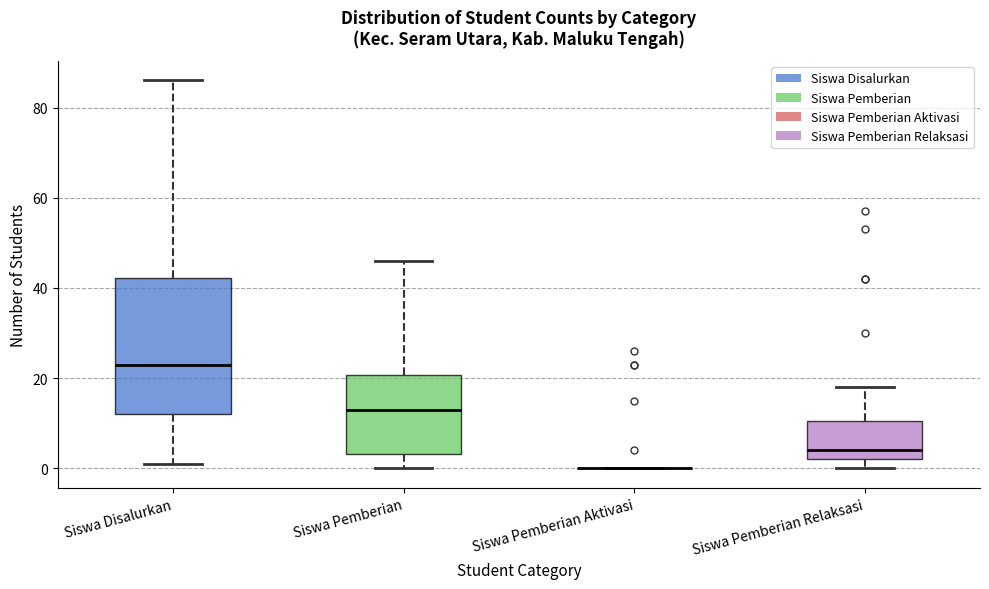

Reading left to right, transcribe this box plot: for each box, give where its median line is, the range the box spans, and where its two whiskers end, as read against the y-axis. The values are not printed on the chart, so give them approximately, as read against the axis.

Siswa Disalurkan: median 24, box 12 to 42, whiskers 2 to 86
Siswa Pemberian: median 14, box 4 to 20, whiskers 0 to 46
Siswa Pemberian Aktivasi: box collapsed to a line at 0, whiskers 0 to 0
Siswa Pemberian Relaksasi: median 4, box 2 to 10, whiskers 0 to 18